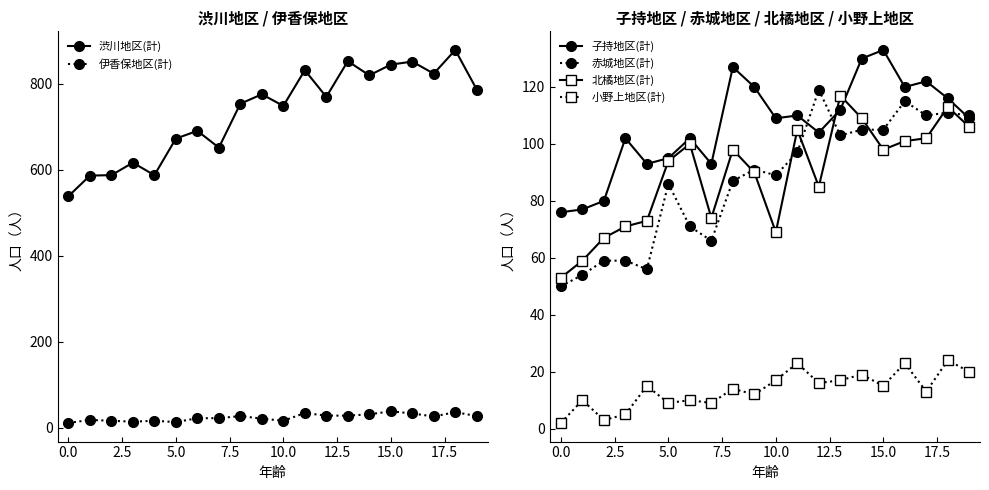

What is the maximum value for 北橘地区(計)?

117